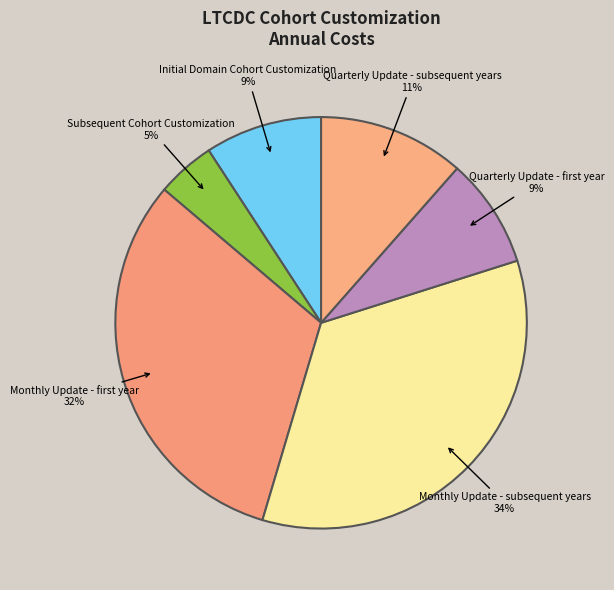

What is the smallest slice in the pie chart?

Subsequent Cohort Customization